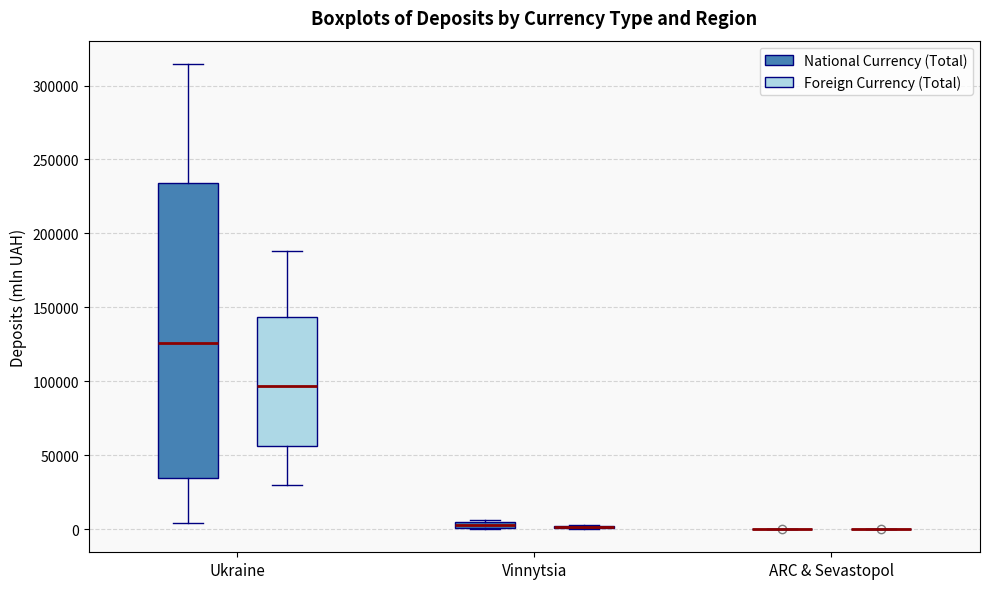

Where is the lower edge of the box for Ukraine (National Currency (Total)) on the y-axis? The values are not printed on the chart, so give them approximately, as read against the axis.

35000